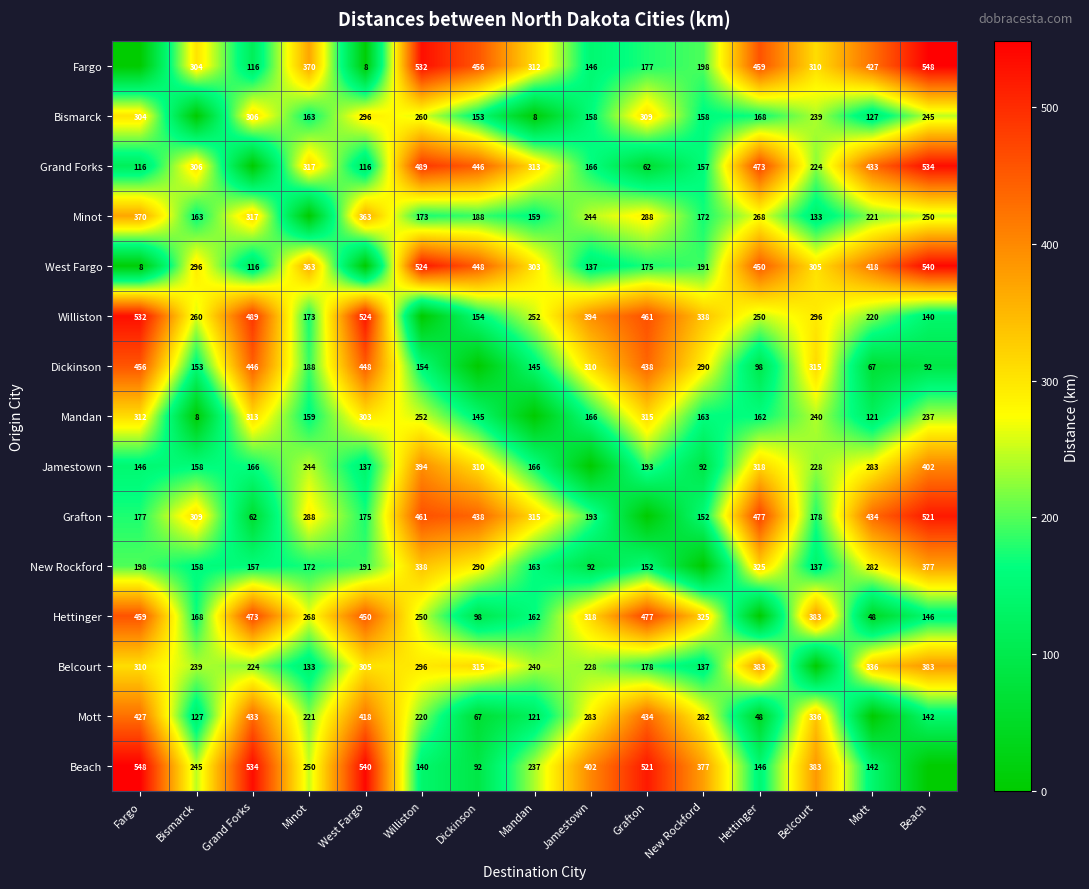

At how many categories does at least one series exceed 141?

15